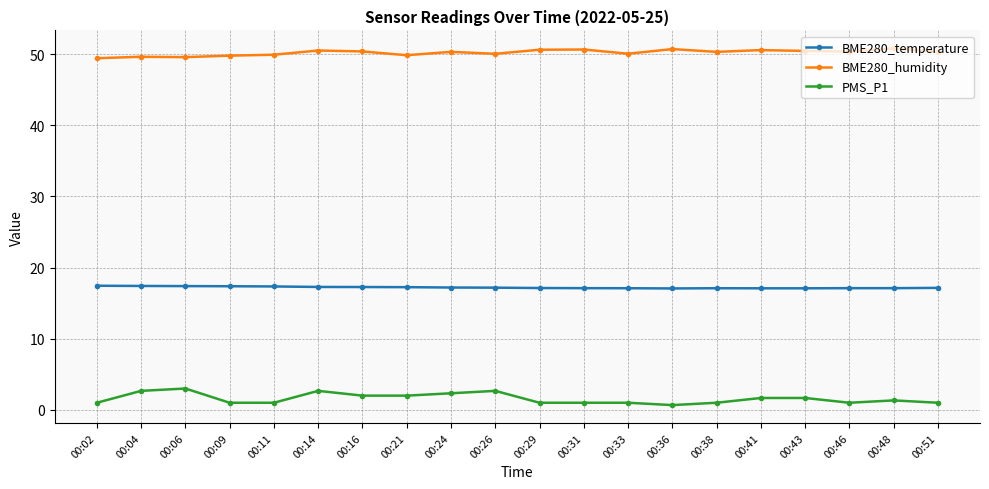

Which series has the largest total across all categories?

BME280_humidity